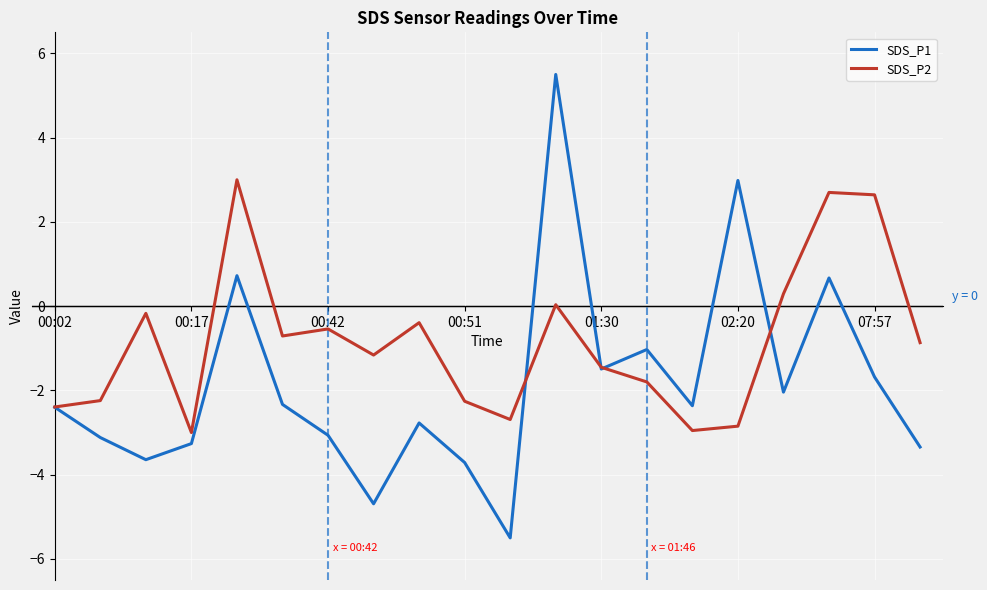

What is the difference between the maximum and minimum values in the SDS_P1 series?

11.0